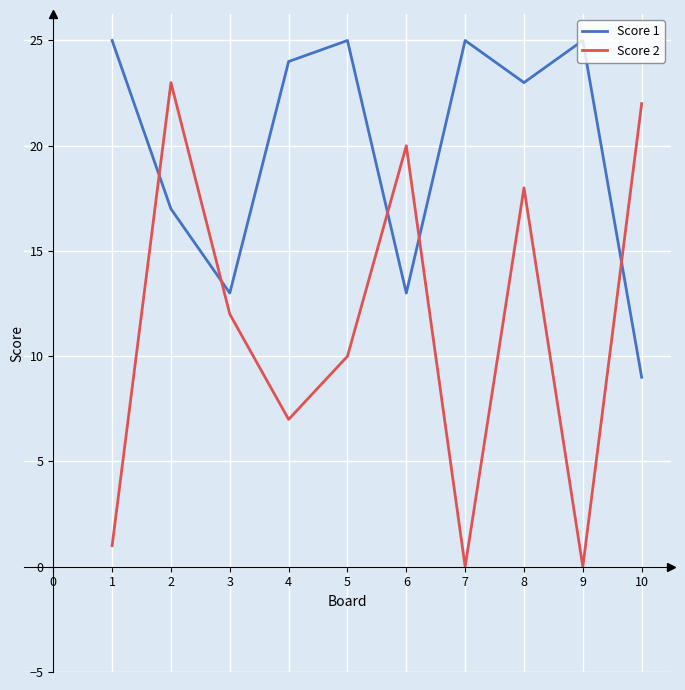

List the series in order of their overall mean, lowest first.

Score 2, Score 1